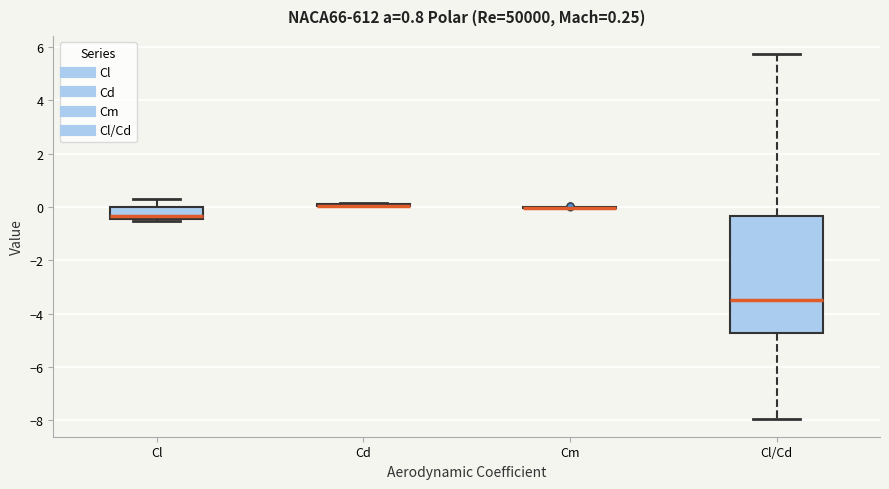

Comparing the boxes themselves (not the whiskers), which one is the tallest?

Cl/Cd